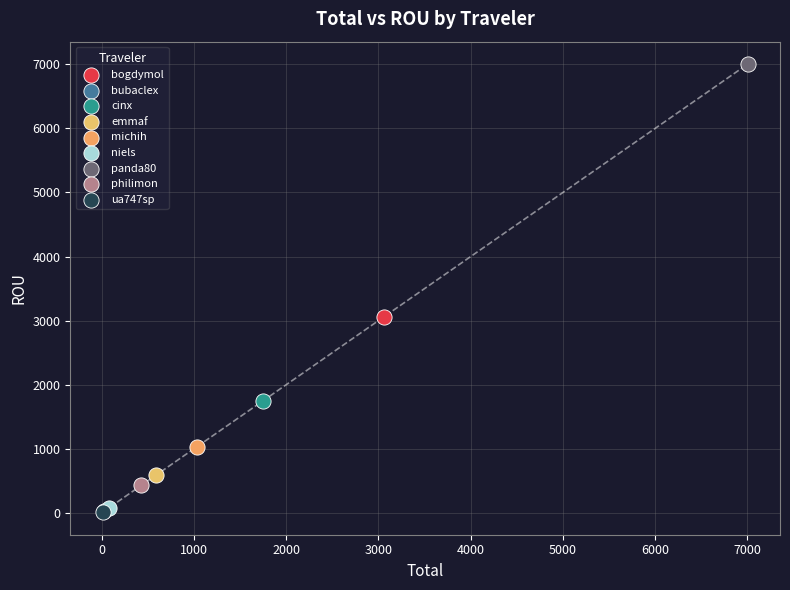

What are all the series names shown in the legend?

bogdymol, bubaclex, cinx, emmaf, michih, niels, panda80, philimon, ua747sp